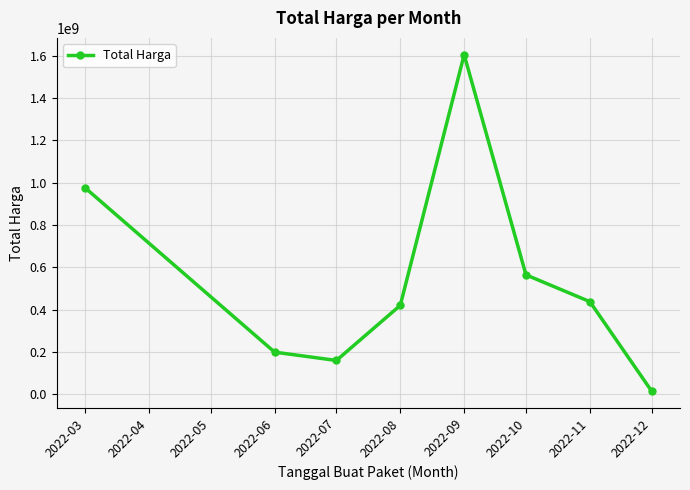

What is the average value?

546949397